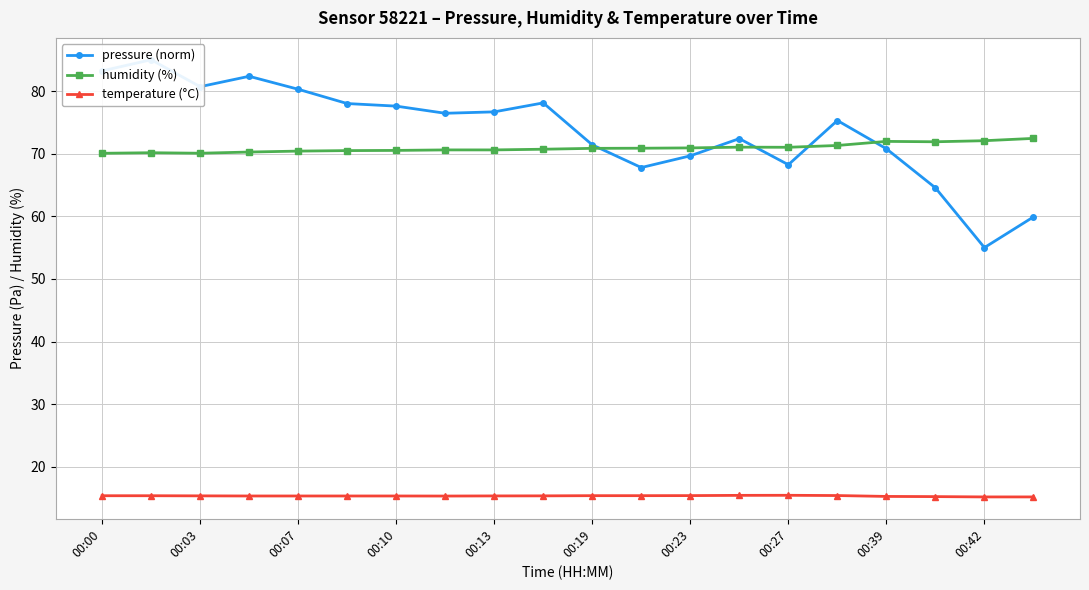

Reading left to right, what are all the values shown in this chart?

pressure (norm): 83.2	85.0	80.7	82.4	80.3	78.0	77.6	76.5	76.7	78.1	71.4	67.8	69.7	72.4	68.2	75.3	70.8	64.5	55.0	59.9
humidity (%): 70.1	70.2	70.1	70.3	70.4	70.5	70.5	70.6	70.6	70.7	70.8	70.9	70.9	71.0	71.0	71.3	72.0	71.9	72.1	72.4
temperature (°C): 15.4	15.4	15.3	15.3	15.3	15.3	15.3	15.3	15.3	15.3	15.4	15.4	15.4	15.4	15.4	15.4	15.3	15.2	15.2	15.2